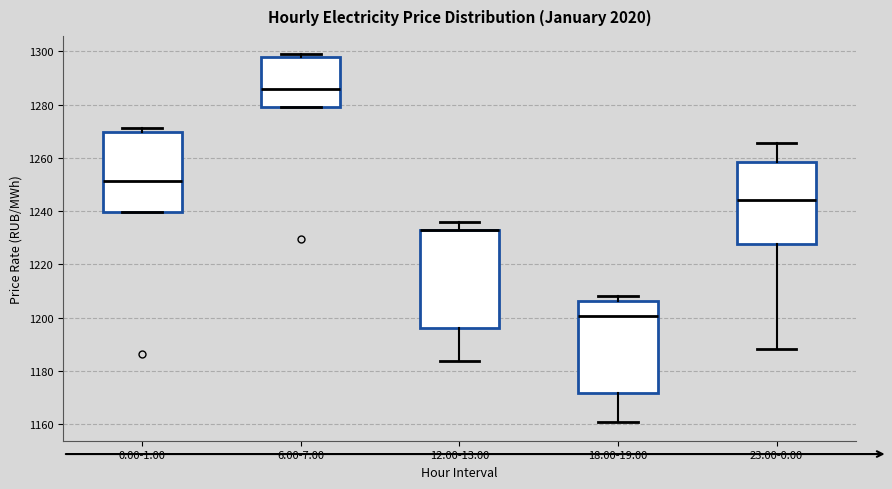

Comparing the boxes themselves (not the whiskers), which one is the tallest?

12:00-13:00